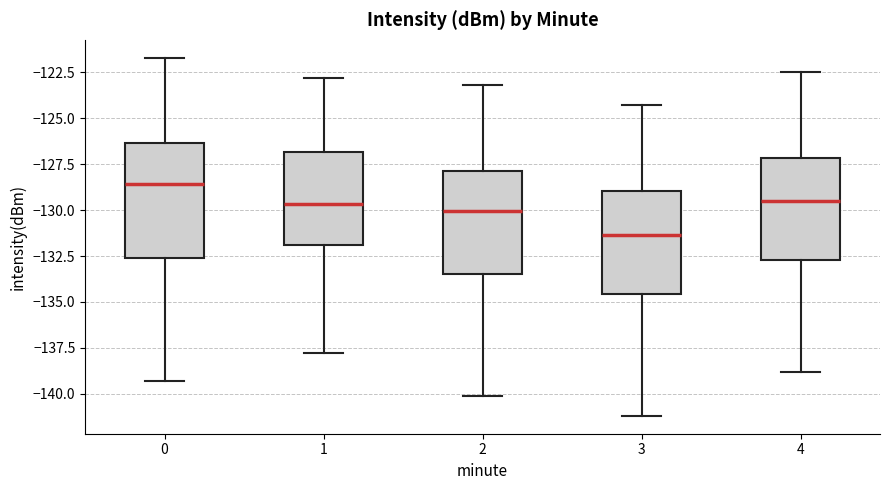

Which box is the tallest, from its lower edge to its upper edge?

0